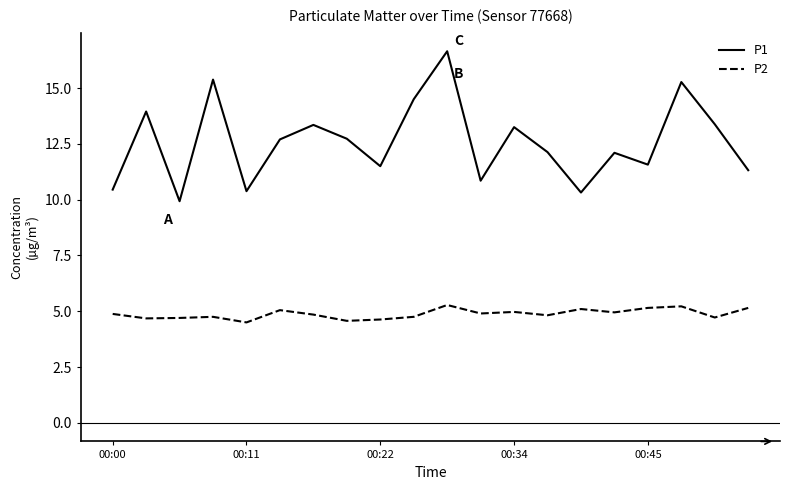

Which series has the largest total across all categories?

P1